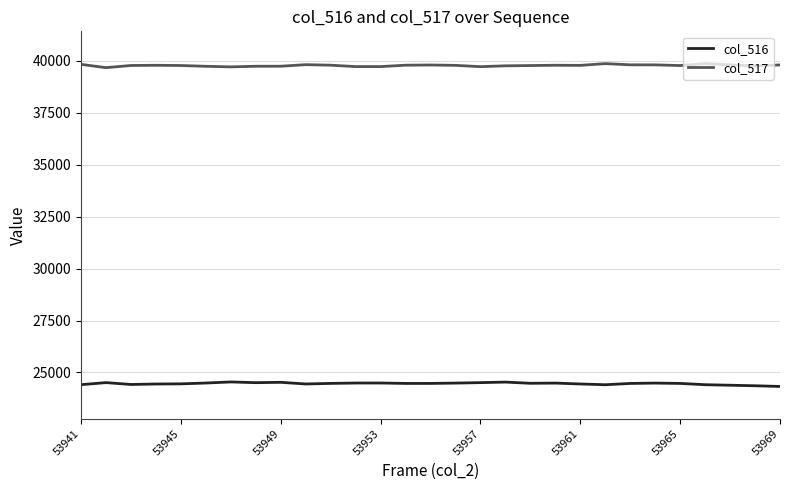

True or false: col_517 and col_516 intersect in this chart.

False